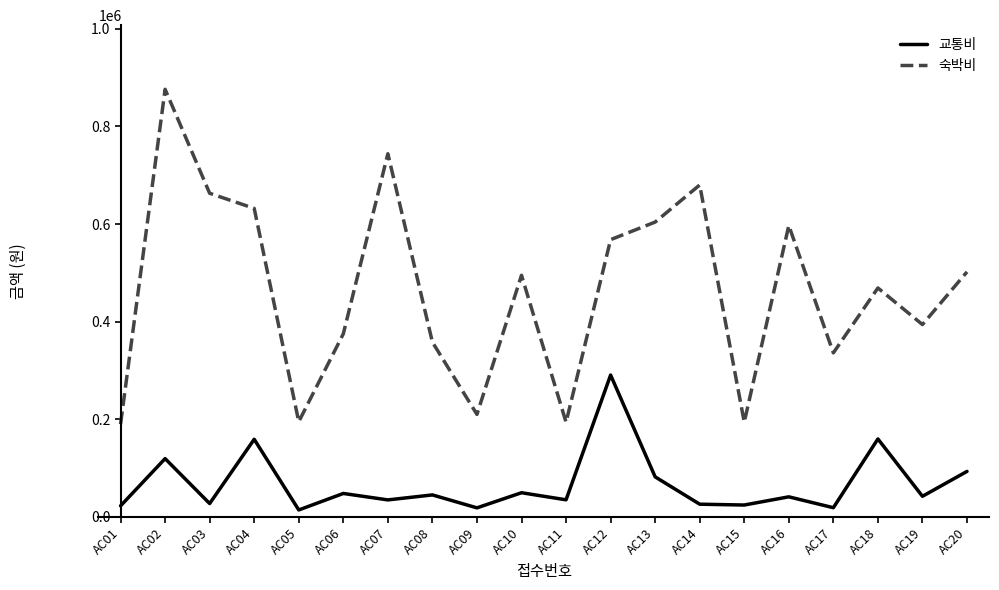

Which series has the largest range (max minus min)?

숙박비